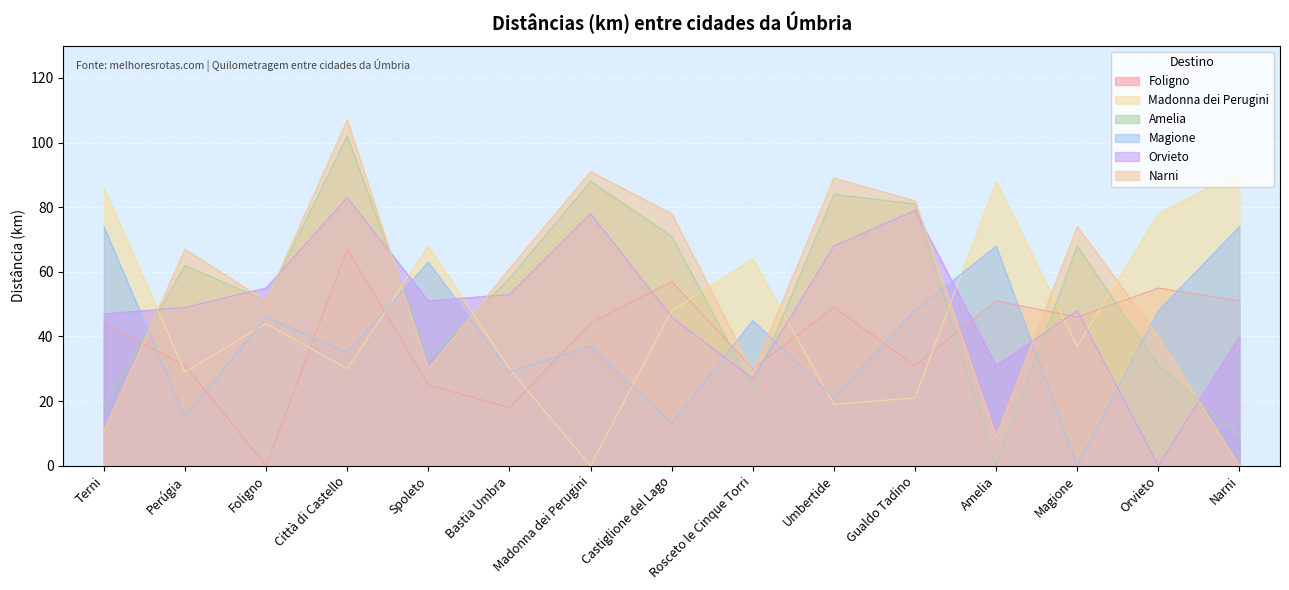

How many values in Madonna dei Perugini are above zero?

14